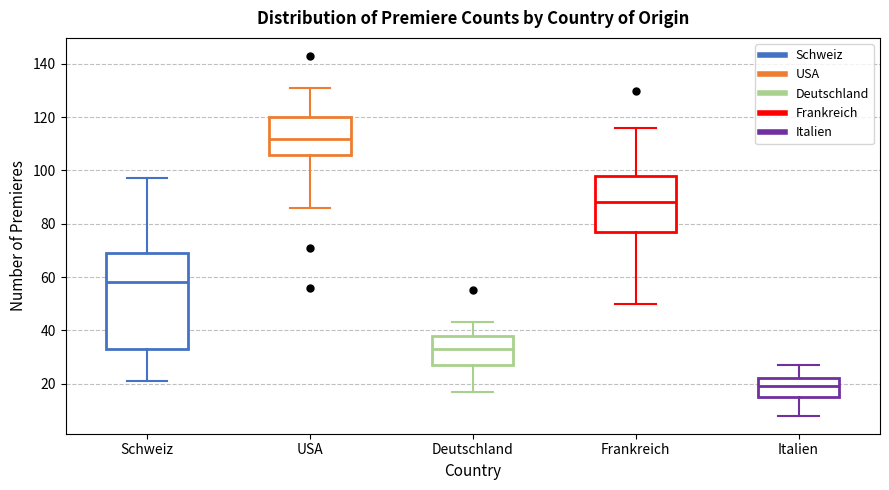

Where is the upper edge of the box for Frankreich on the y-axis? The values are not printed on the chart, so give them approximately, as read against the axis.

98